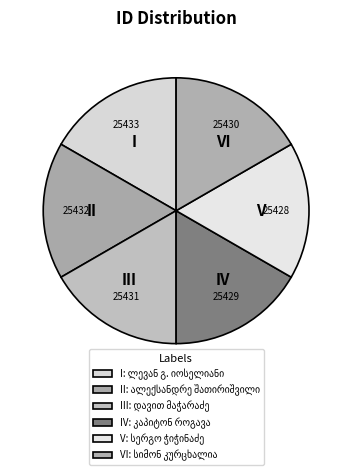

Count the number of slices in the pie.

6